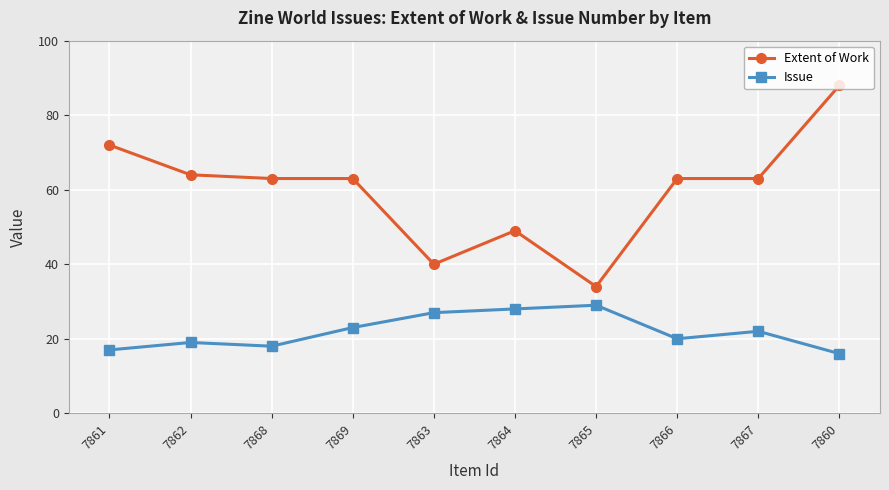

Is the value of Extent of Work at 7865 greater than the value of Issue at 7862?

Yes